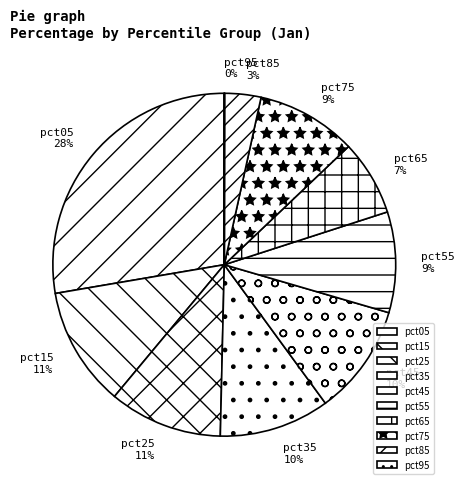

To the nearest percent, what is the difference between the pct15 and pct55 slice percentages?

2%